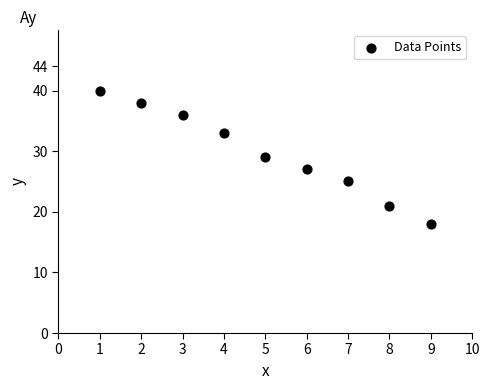

What is the average X value?

5